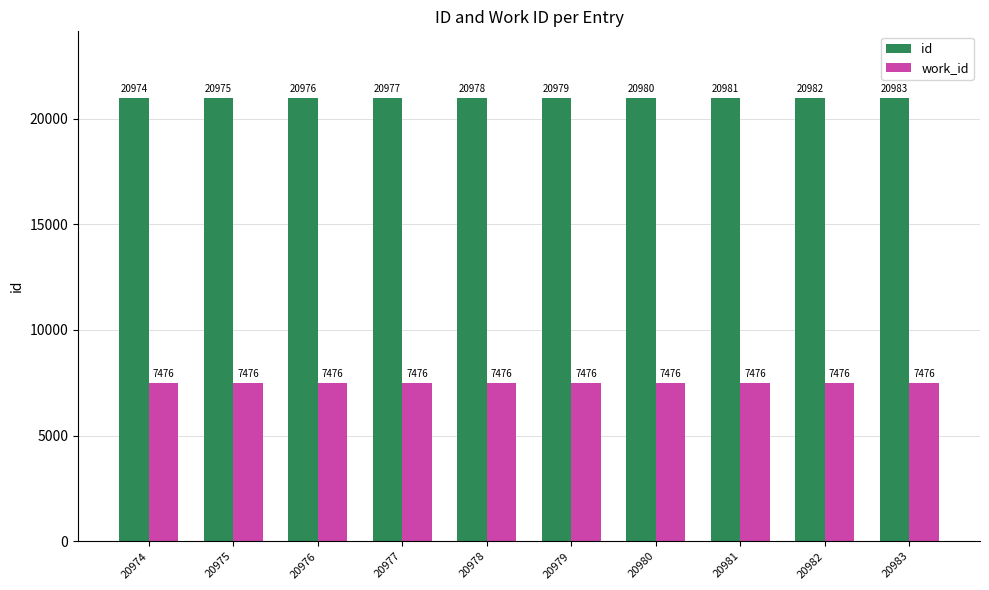

List the series in order of their peak value, lowest first.

work_id, id